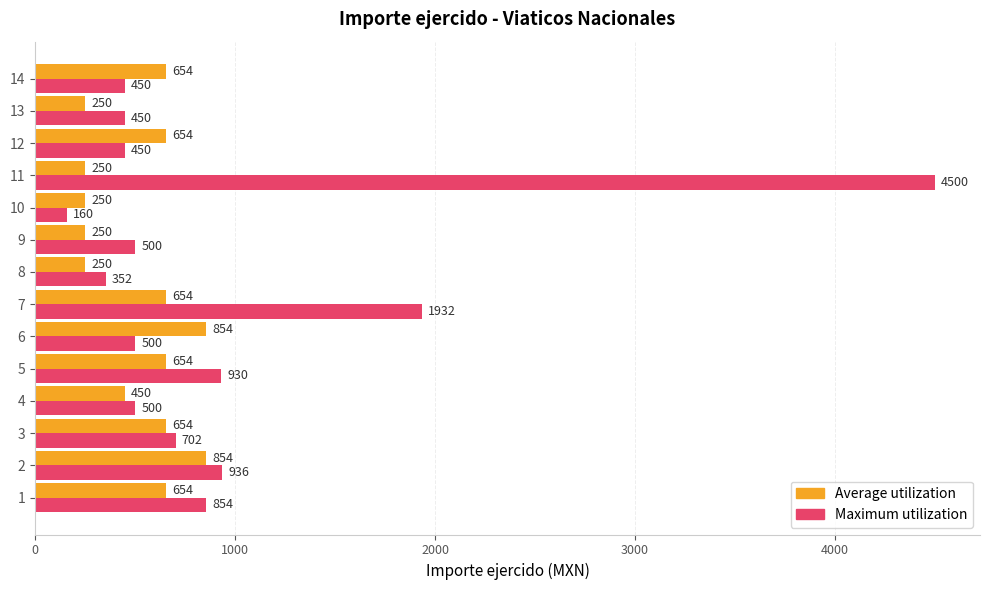

At which category is the sum across all series the highest?

11